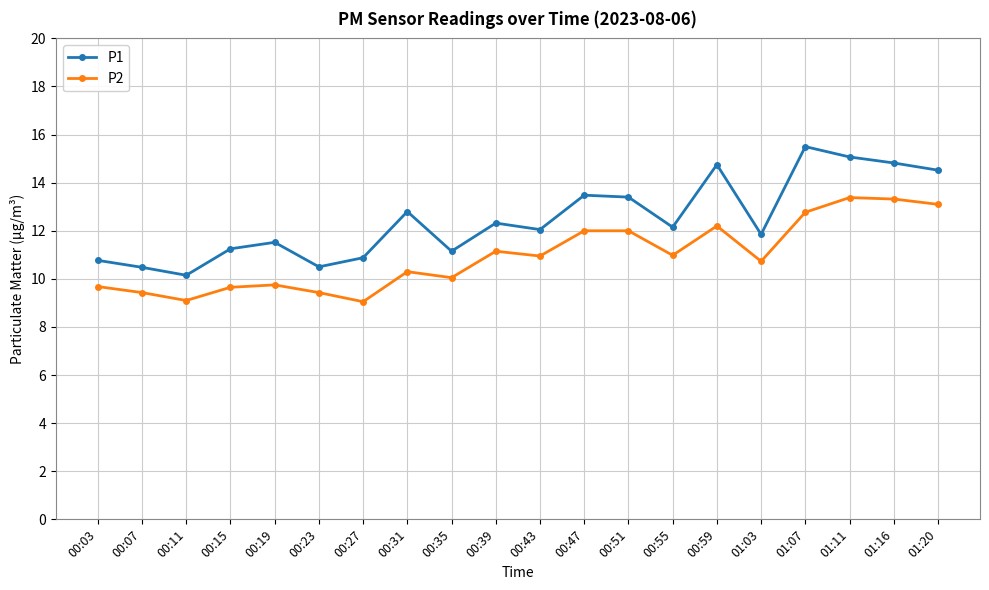

What is the label of the 20th point from the left?

01:20